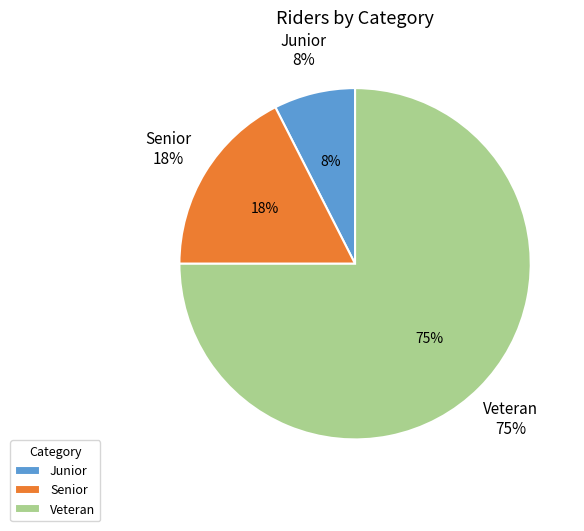

To the nearest percent, what percentage of the pie is Junior?

8%